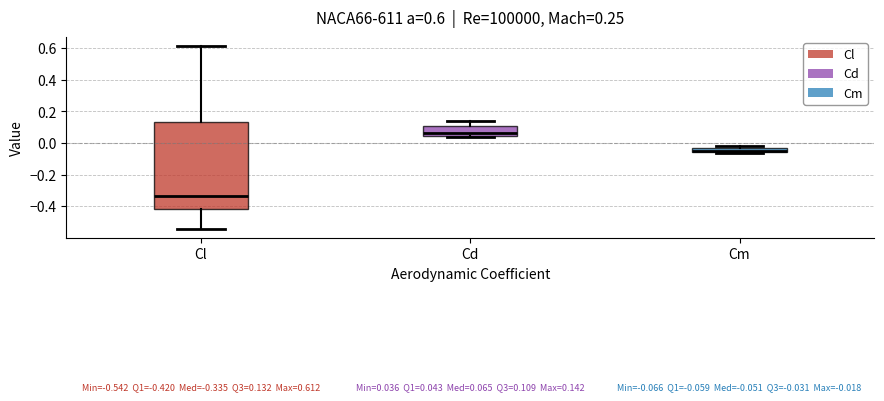

Comparing the boxes themselves (not the whiskers), which one is the tallest?

Cl